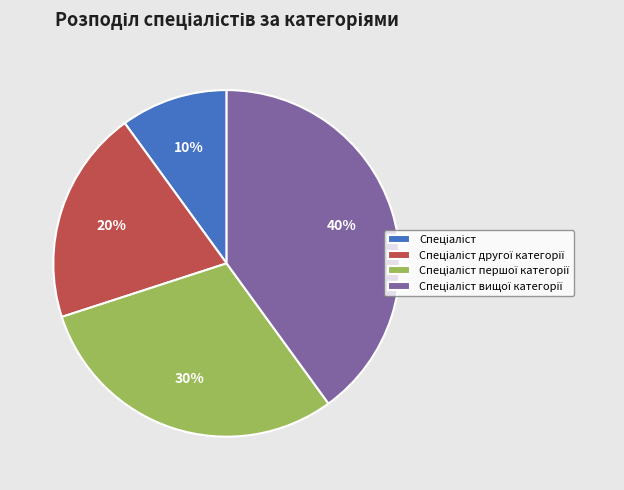

Does any single category account for the majority?

No